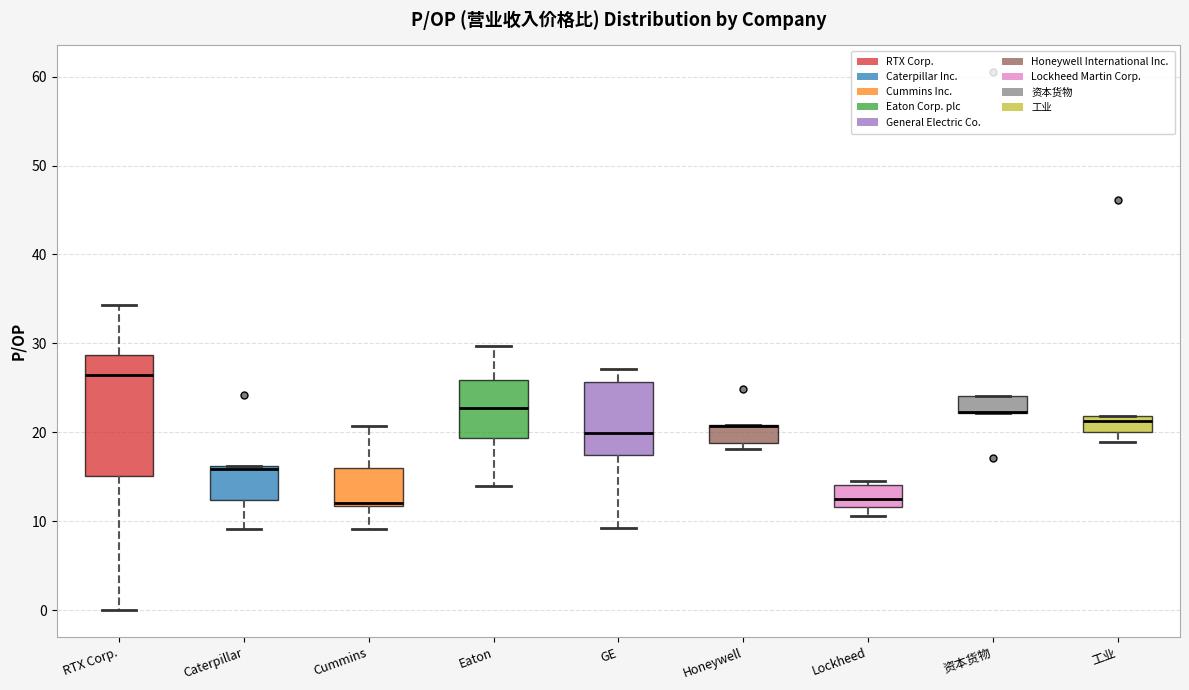

Reading left to right, read every box against the y-axis: the position of its median line, the range the box covers, and the ends of its whiskers. The values are not printed on the chart, so give them approximately, as read against the axis.

RTX Corp.: median 26, box 15 to 29, whiskers 0 to 34
Caterpillar: median 16 (just below the box's upper edge), box 12 to 16, whiskers 9 to 16
Cummins: median 12 (drawn on the box's lower edge), box 12 to 16, whiskers 9 to 21
Eaton: median 23, box 19 to 26, whiskers 14 to 30
GE: median 20, box 17 to 26, whiskers 9 to 27
Honeywell: median 21 (drawn on the box's upper edge), box 19 to 21, whiskers 18 to 21
Lockheed: median 12 (inside the box), box 12 to 14, whiskers 11 to 14 (just above the box's upper edge)
资本货物: median 22 (drawn on the box's lower edge), box 22 to 24, whiskers 22 to 24
工业: median 21, box 20 to 22, whiskers 19 to 22